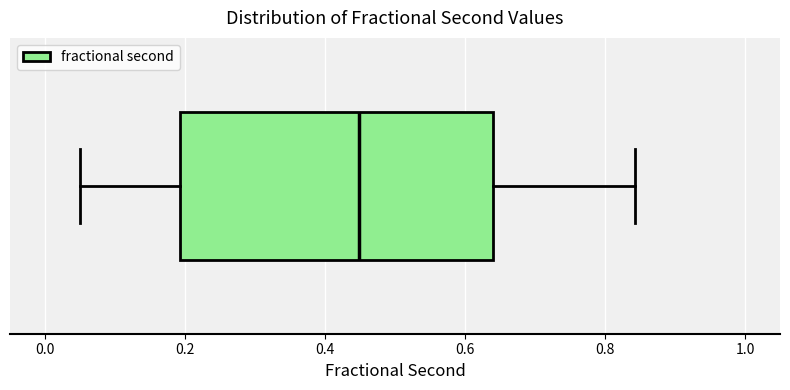

Transcribe this box plot: give where the median line is, the range the box spans, and where the two whiskers end, as read against the x-axis. The values are not printed on the chart, so give them approximately, as read against the axis.

median 0.44, box 0.20 to 0.64, whiskers 0.06 to 0.84